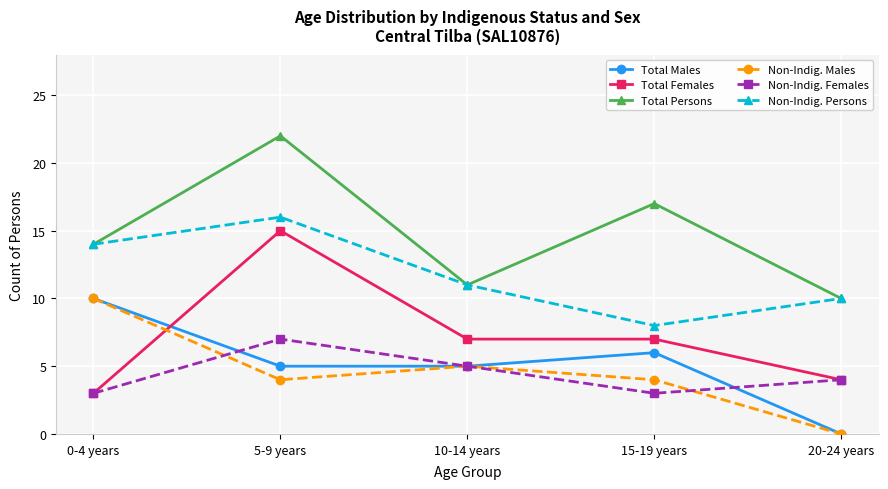

At which label does Total Males first exceed 5?

0-4 years